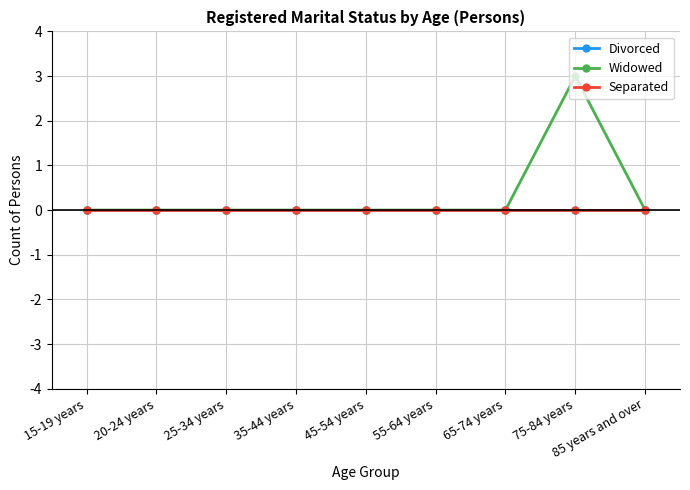

Which category has the lowest value in the Divorced series?

15-19 years